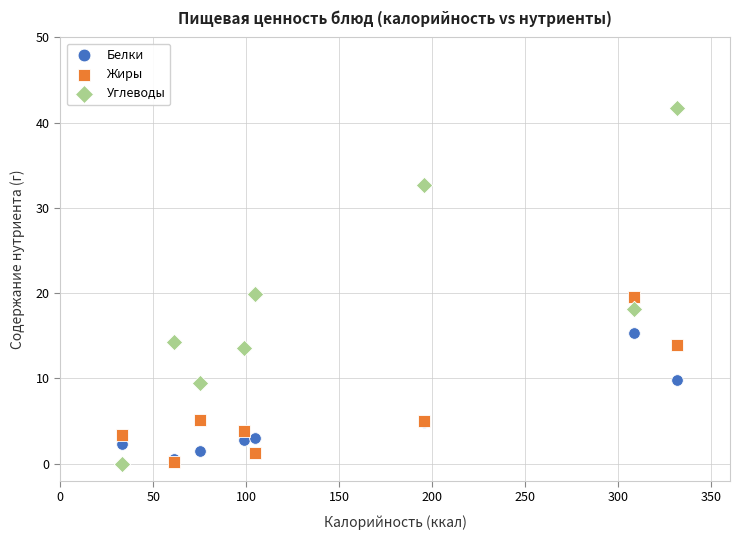

What are all the series names shown in the legend?

Белки, Жиры, Углеводы